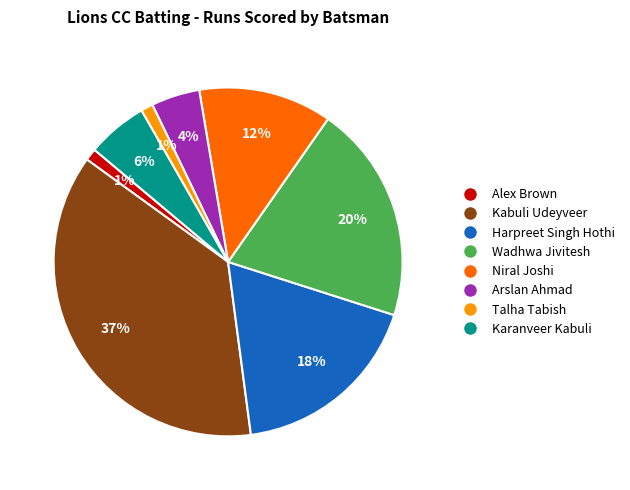

To the nearest percent, what portion does Wadhwa Jivitesh represent?

20%